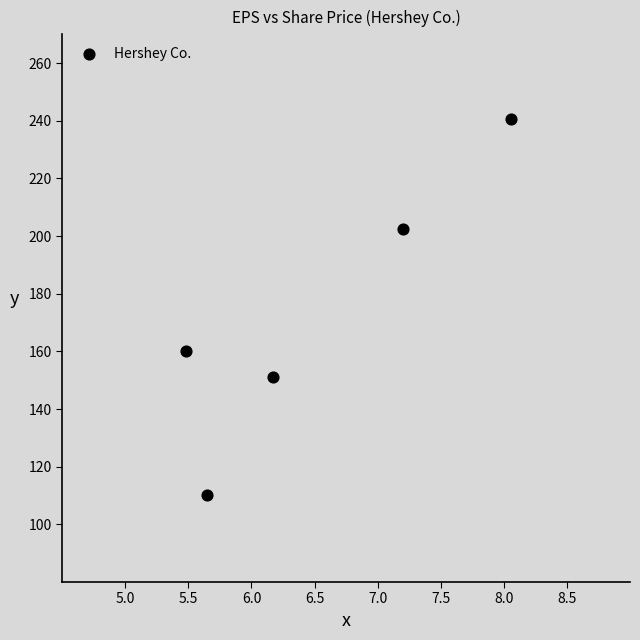

What Y value in the scatter plot is closest to 175?

160.1